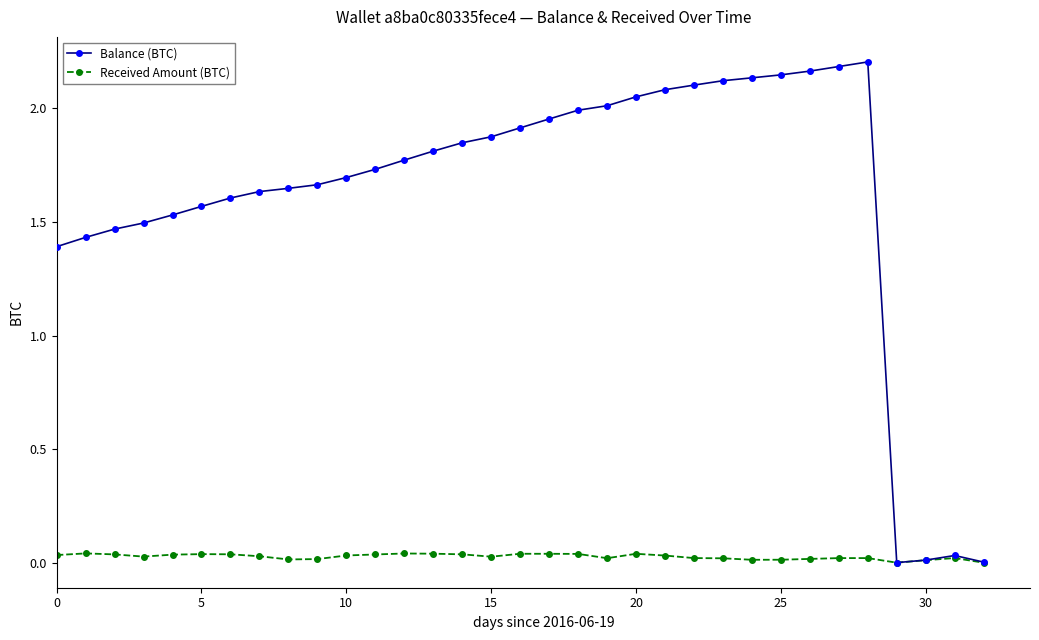

Which series has the largest range (max minus min)?

Balance (BTC)